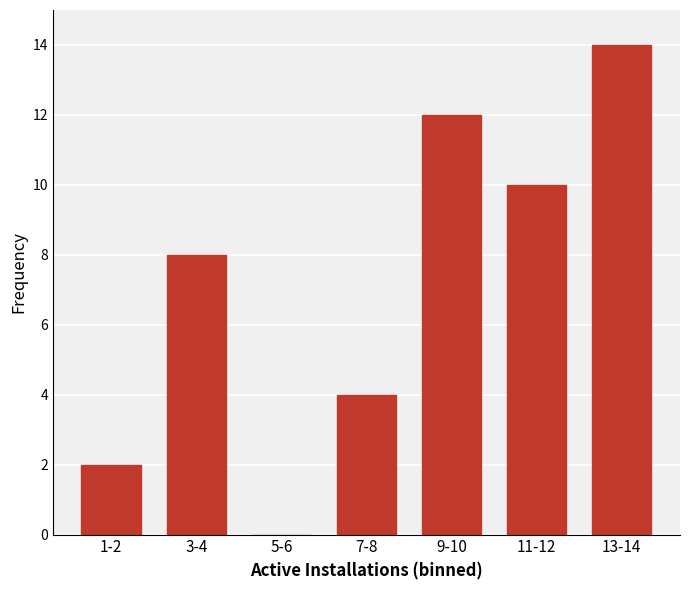

Reading left to right, extract all data points from this chart.

1-2=2	3-4=8	5-6=0	7-8=4	9-10=12	11-12=10	13-14=14